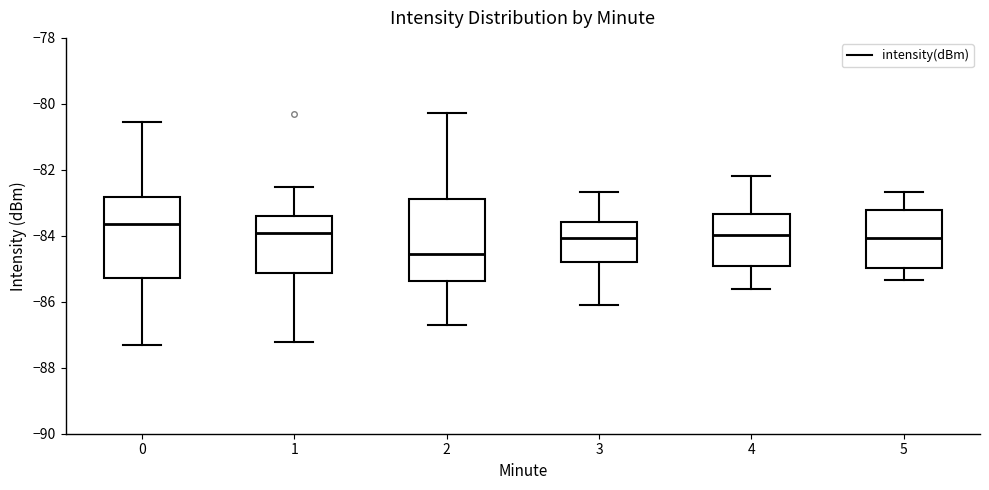

Where is the lower edge of the box at x = 4 on the y-axis? The values are not printed on the chart, so give them approximately, as read against the axis.

-85.0